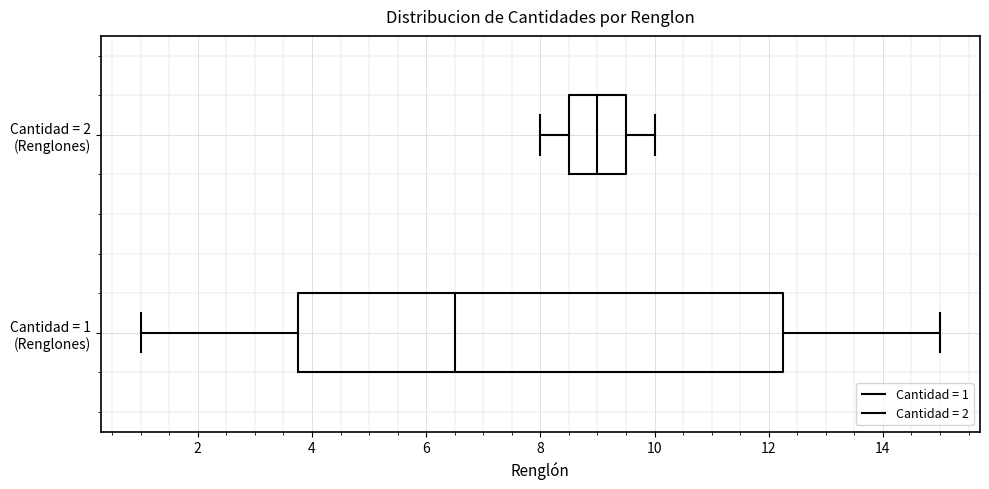

Comparing the boxes themselves (not the whiskers), which one is the widest?

Cantidad = 1 (Renglones)